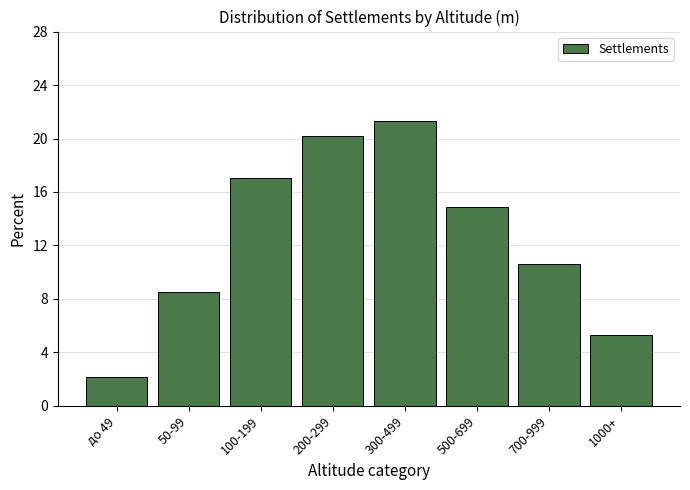

Reading left to right, extract all data points from this chart.

2.1	8.5	17.0	20.2	21.3	14.9	10.6	5.3